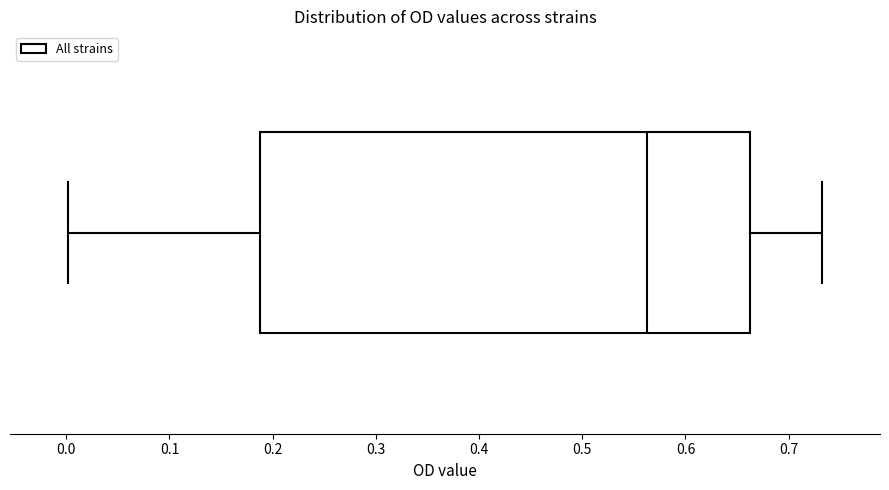

Read this box plot against the x-axis: the position of the median line, the range covered by the box, and the ends of both whiskers. The values are not printed on the chart, so give them approximately, as read against the axis.

median 0.56, box 0.19 to 0.66, whiskers 0.00 to 0.73